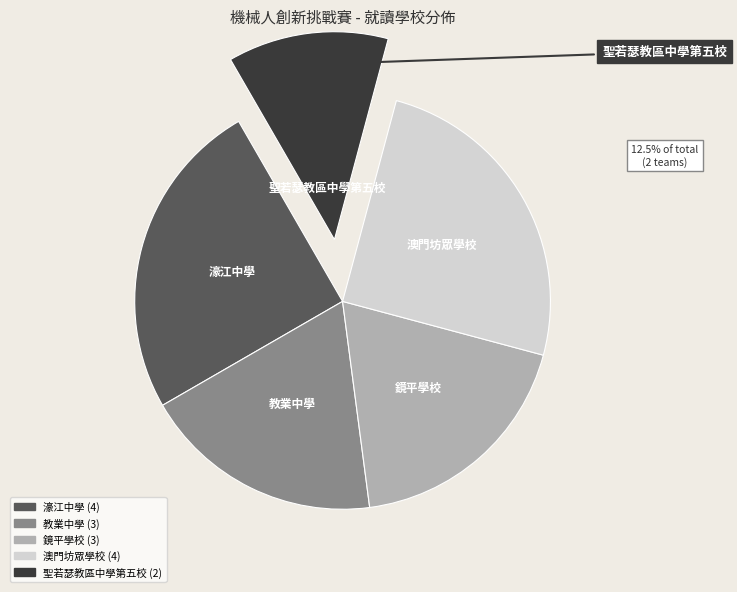

Combined, do 教業中學 and 鏡平學校 account for over 50%?

No